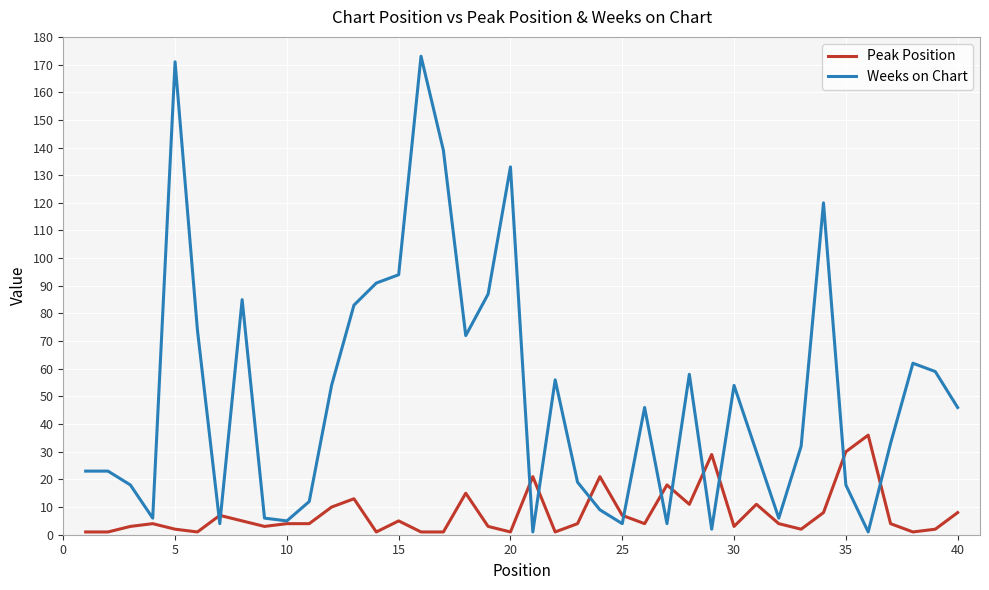

List the series in order of their peak value, highest first.

Weeks on Chart, Peak Position